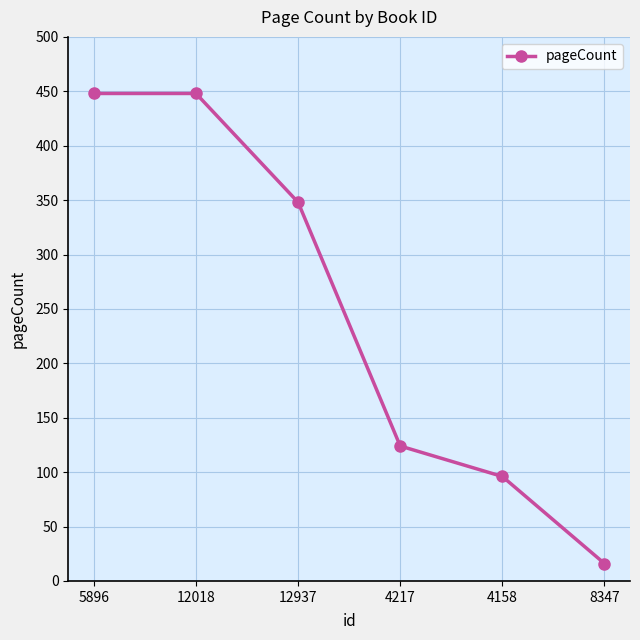

How many distinct data groups are displayed?

1